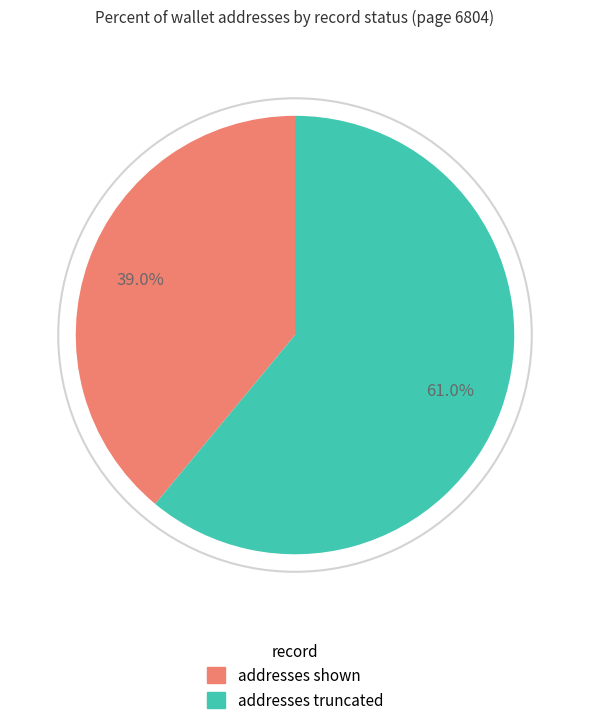

Is there a majority slice in this chart?

Yes